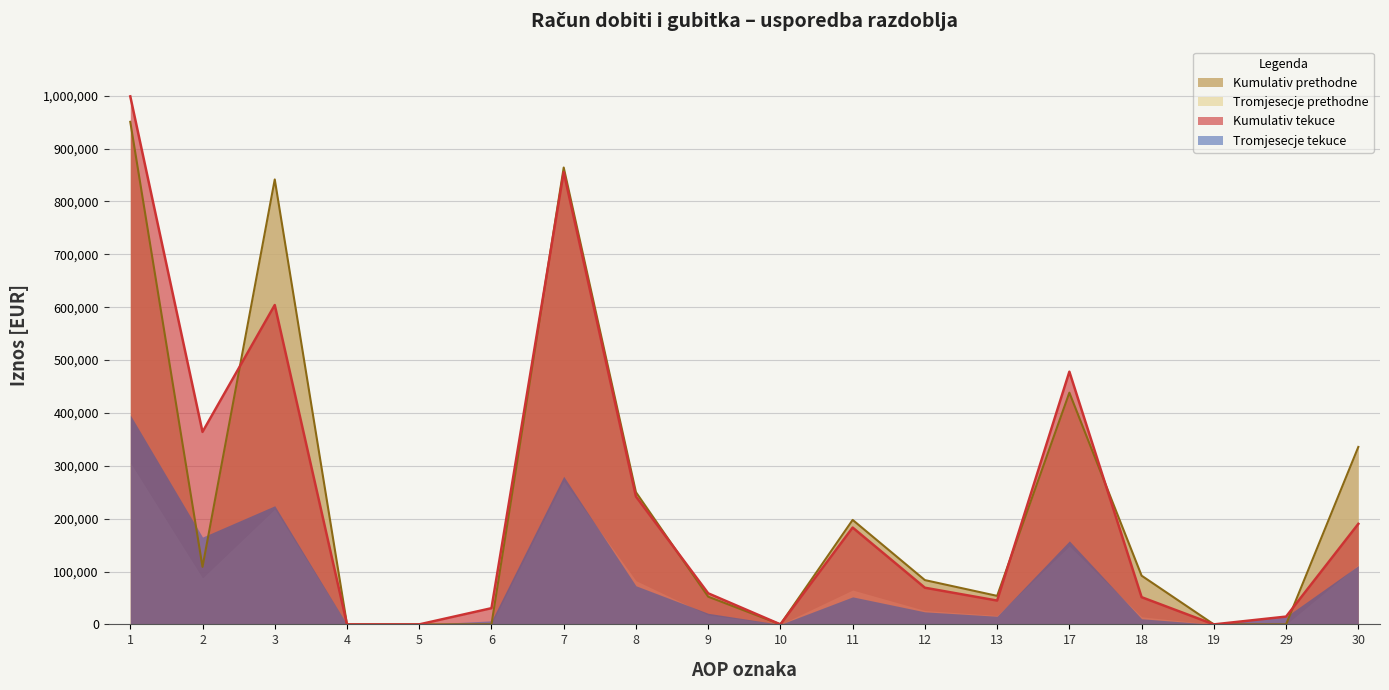

Which series ends up on top after the final intersection of Kumulativ prethodne and Tromjesecje prethodne?

Kumulativ prethodne